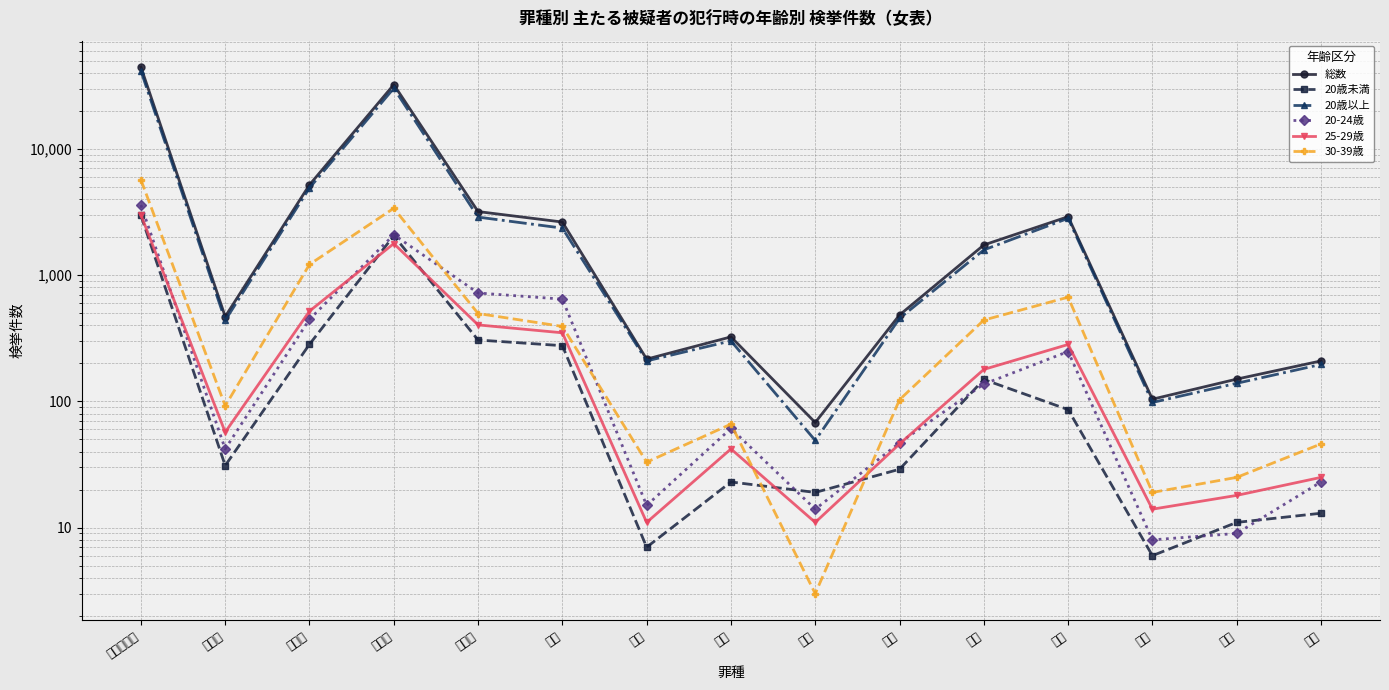

What are all the series names shown in the legend?

総数, 20歳未満, 20歳以上, 20-24歳, 25-29歳, 30-39歳